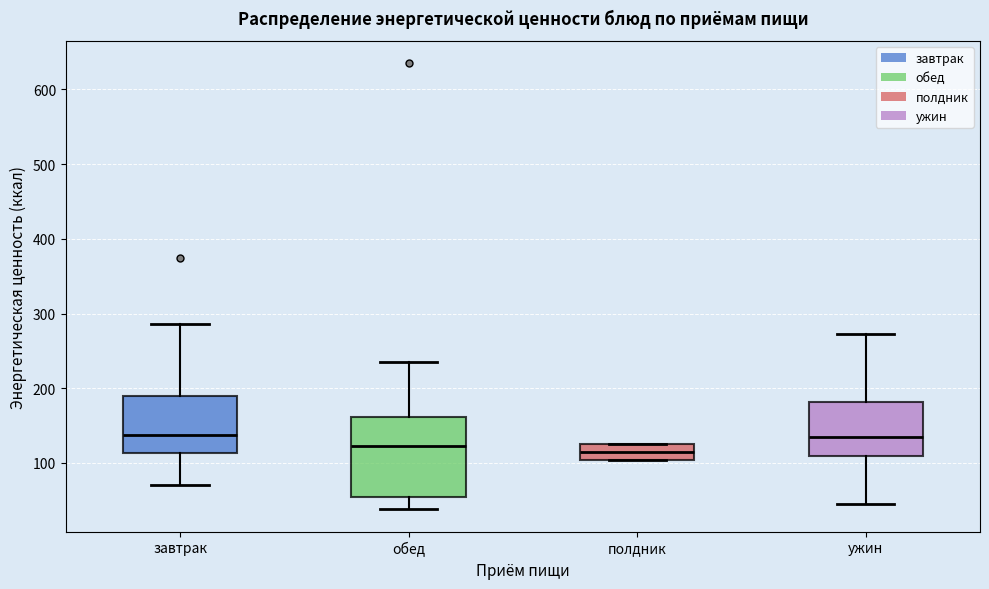

Which box is the tallest, from its lower edge to its upper edge?

обед